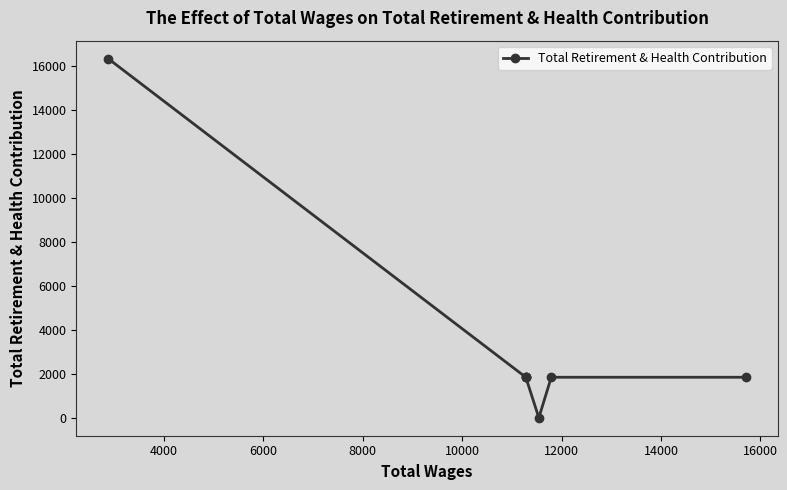

How many lines are shown in the chart?

1